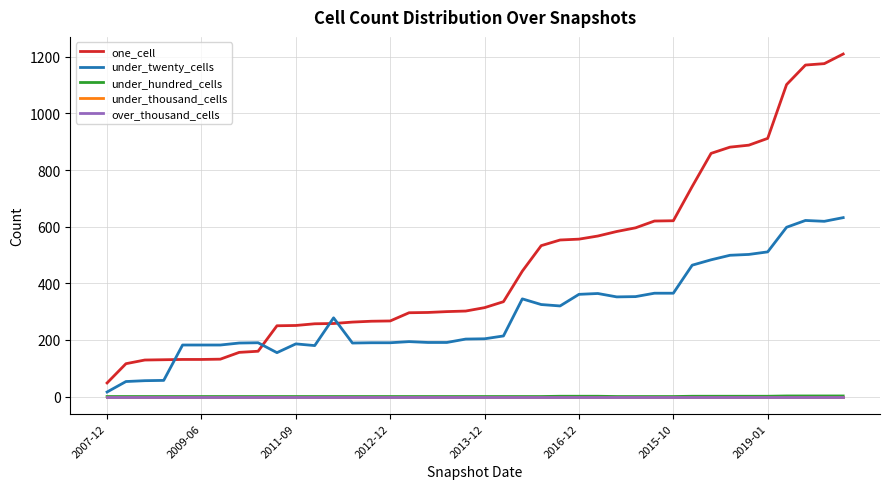

True or false: one_cell and under_twenty_cells intersect in this chart.

True